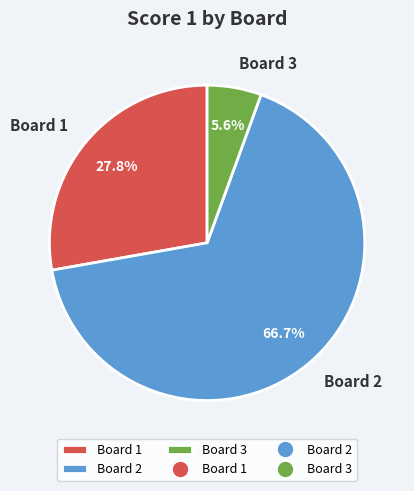

To the nearest percent, what is the difference between the Board 2 and Board 3 slice percentages?

61%